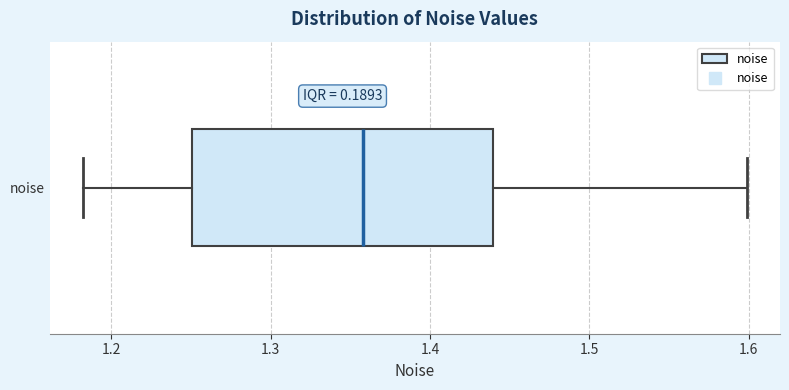

Read this box plot against the x-axis: the position of the median line, the range covered by the box, and the ends of both whiskers. The values are not printed on the chart, so give them approximately, as read against the axis.

median 1.36, box 1.25 to 1.44, whiskers 1.18 to 1.60